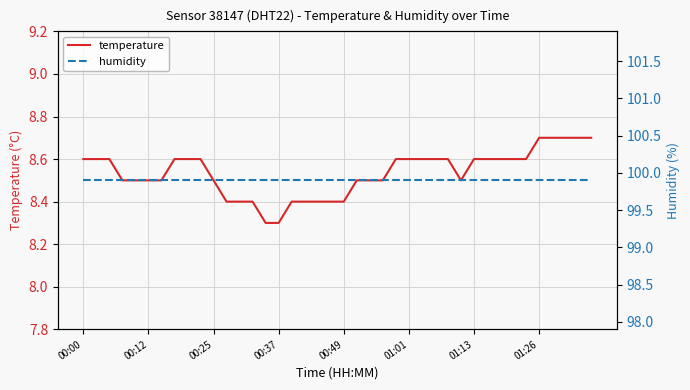

True or false: humidity has more than 1 points higher than both neighbors.

False